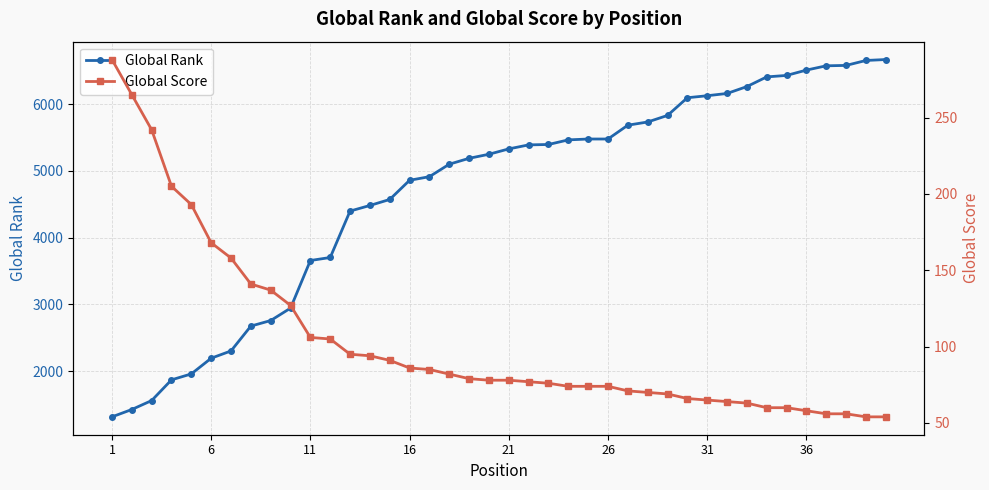

What are all the series names shown in the legend?

Global Rank, Global Score